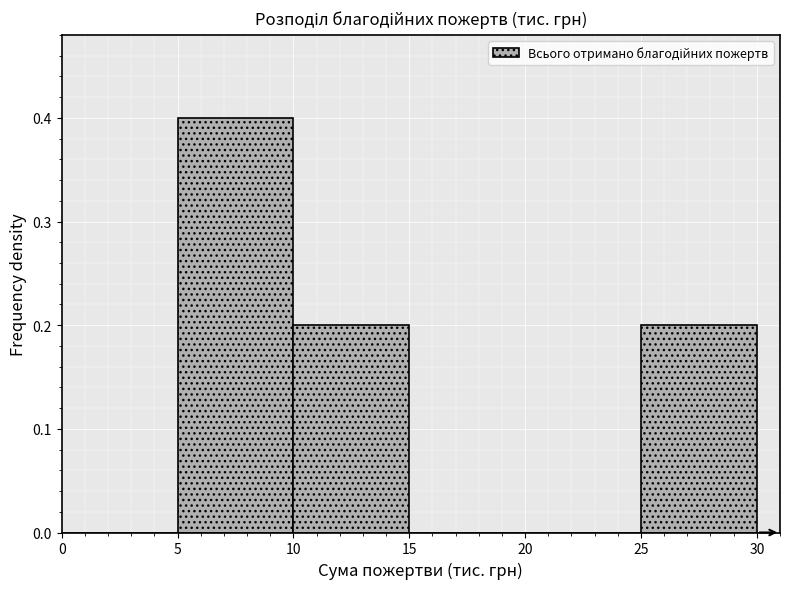

Reading left to right, list every bar in this chart as the range it spans on the x-axis followed by its height. The values are not printed on the chart, so give them approximately, as read against the axis.

0 to 5: 0
5 to 10: 0.4
10 to 15: 0.2
15 to 20: 0
20 to 25: 0
25 to 30: 0.2